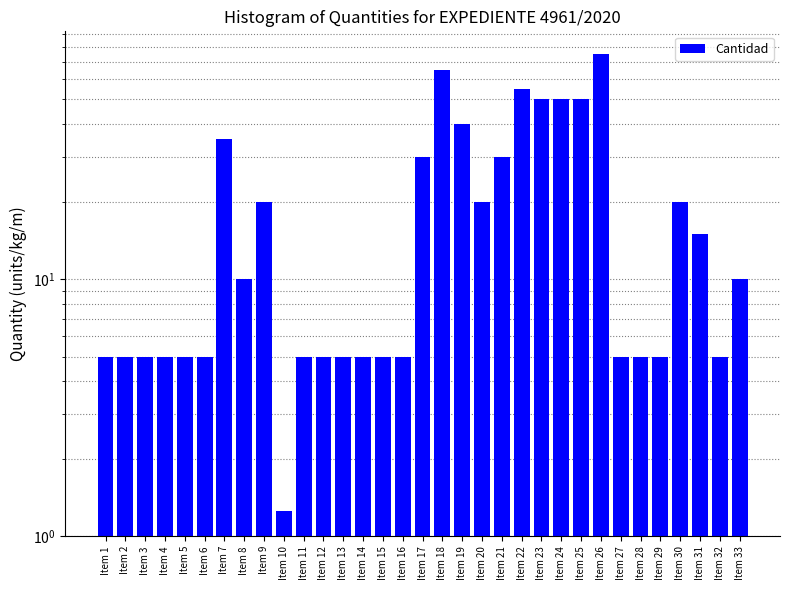

What is the value of the 27th bar from the left?

5.0